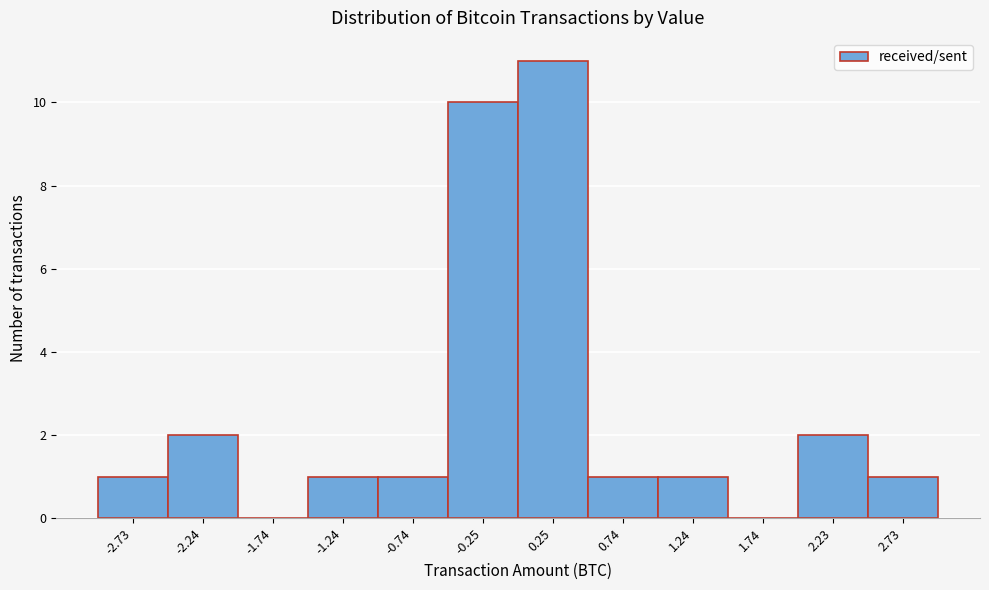

Reading left to right, list every bar in this chart as the range it spans on the x-axis followed by its height. Neither the bar edges nor the heights are printed on the chart, so give them approximately, as read against the axes.

-3.0 to -2.5: 1
-2.5 to -2.0: 2
-2.0 to -1.5: 0
-1.5 to -1.0: 1
-1.0 to -0.5: 1
-0.5 to 0.0: 10
0.0 to 0.5: 11
0.5 to 1.0: 1
1.0 to 1.5: 1
1.5 to 2.0: 0
2.0 to 2.5: 2
2.5 to 3.0: 1